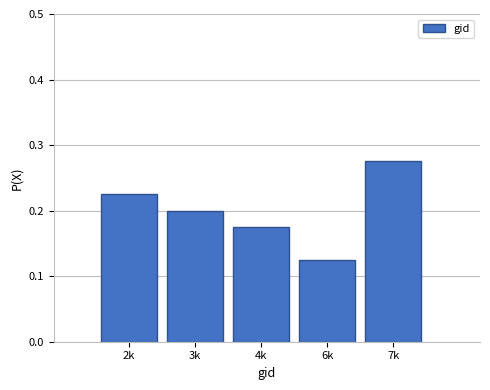

Between 6k and 4k, which is larger?

4k